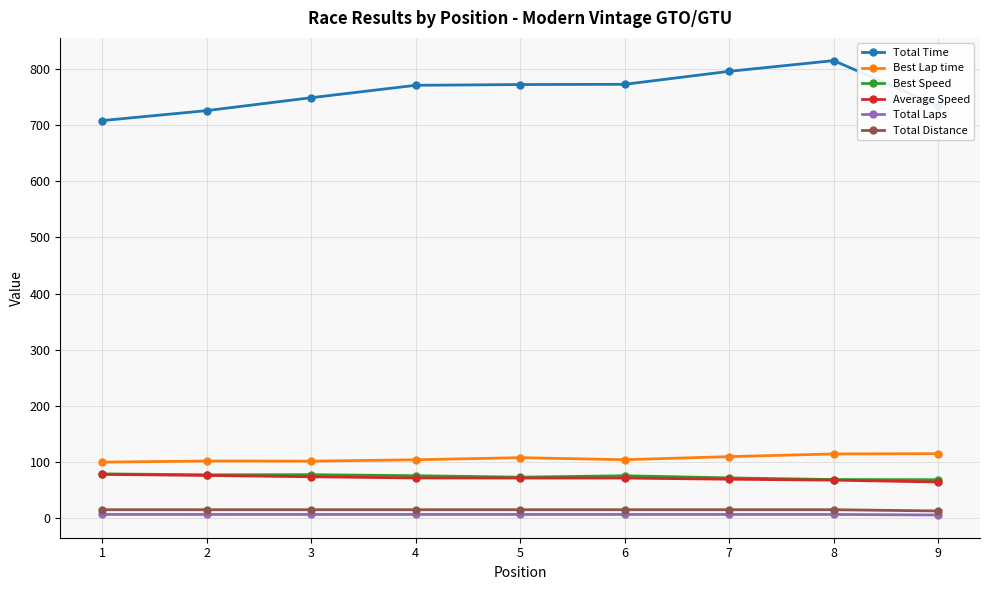

True or false: Best Speed and Total Time intersect in this chart.

False